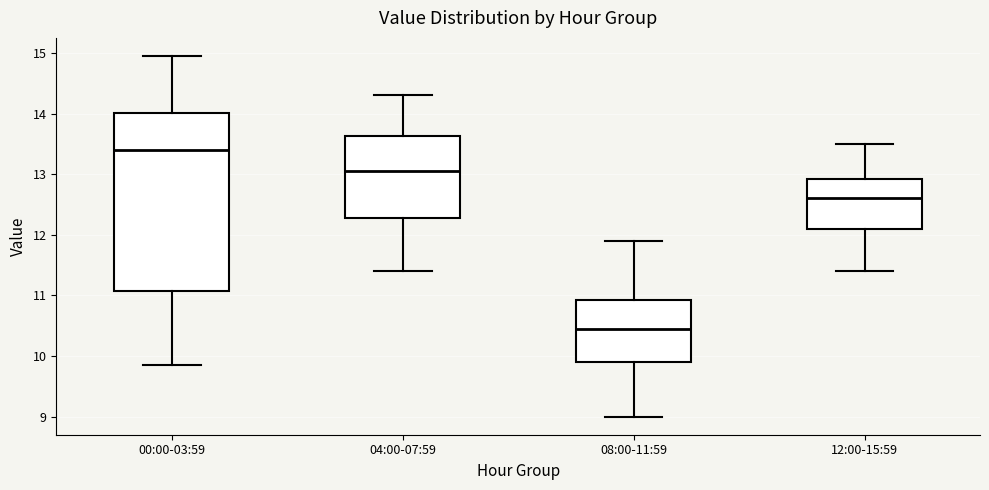

Where does the lower whisker of the box for 12:00-15:59 end on the y-axis? The values are not printed on the chart, so give them approximately, as read against the axis.

11.4